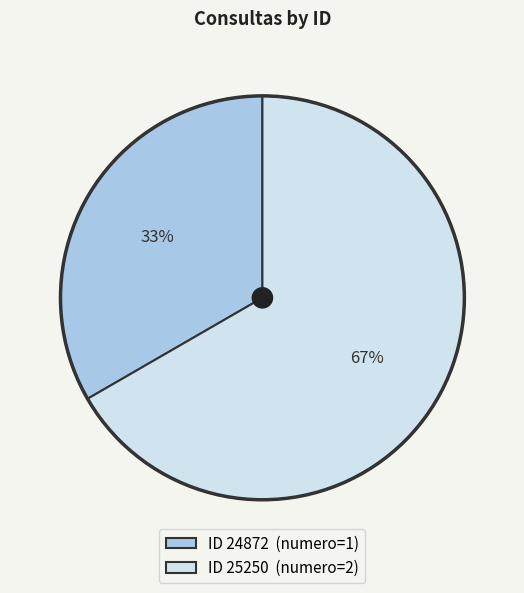

The ID 24872 (numero=1) slice represents 33% of the pie. True or false?

True